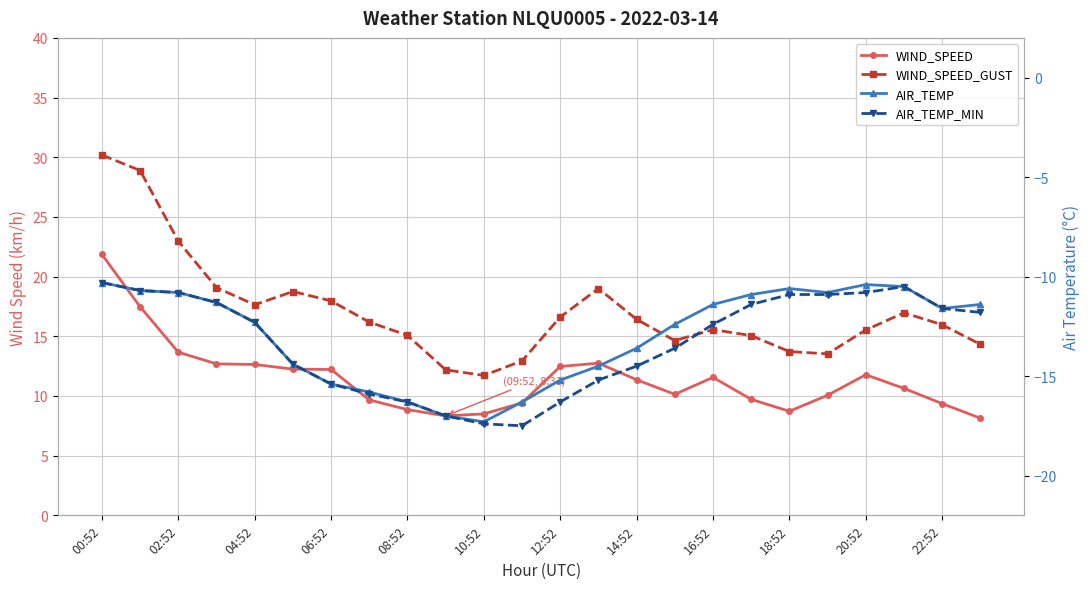

Which has a higher value, 21 or 18:52?

21